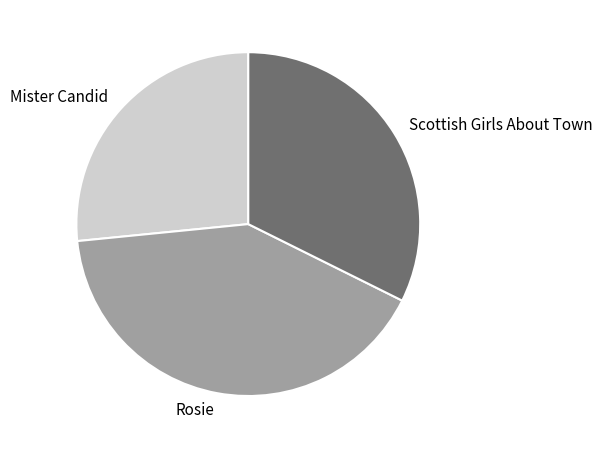

What is the ratio of the value at Rosie to the value at Scottish Girls About Town?

1.3